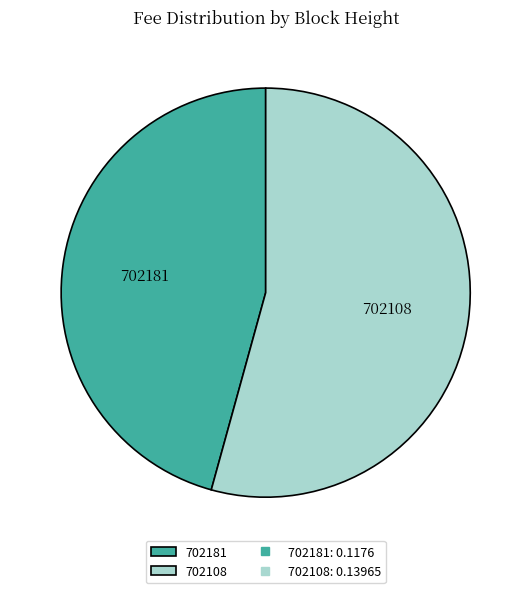

Rank the categories by value from lowest to highest.

702181, 702108